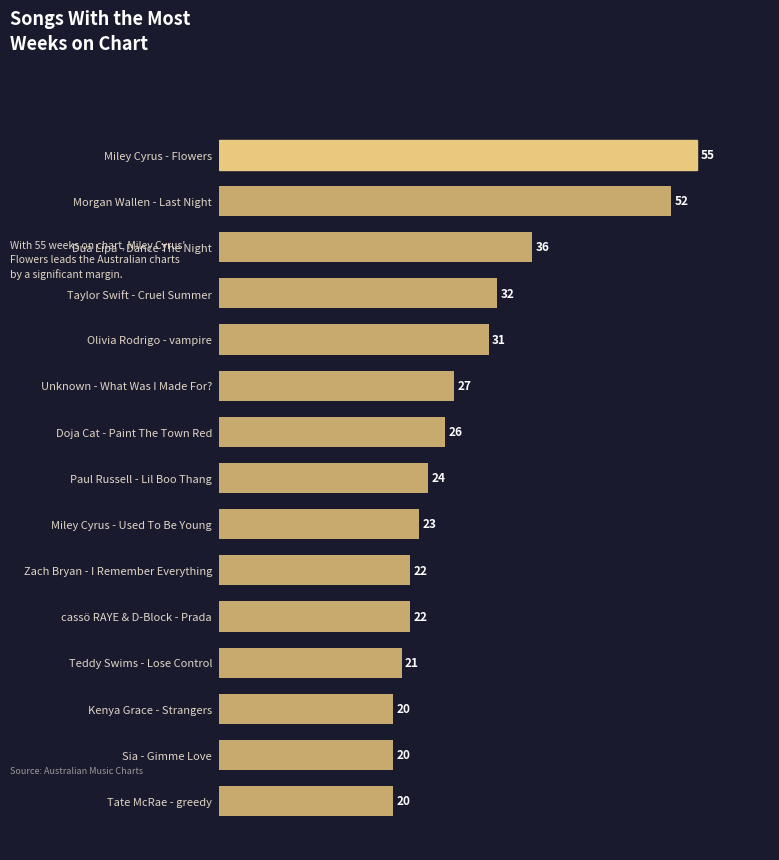

What is the change in value from Sia - Gimme Love to Teddy Swims - Lose Control?

+1